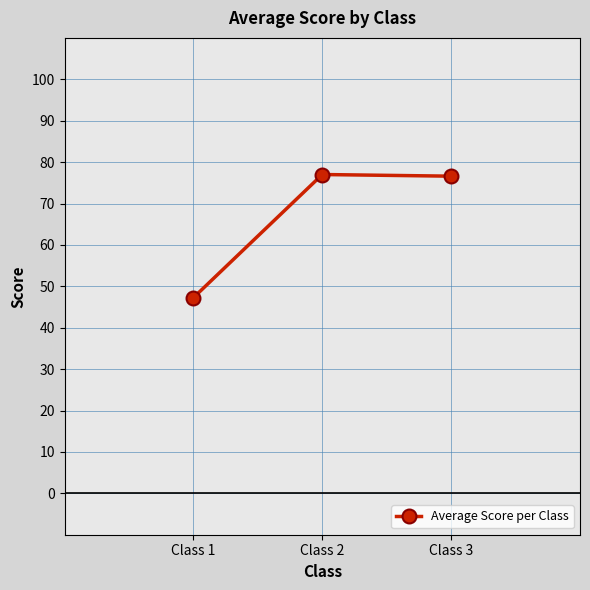

What value does the data have at Class 2?

77.0